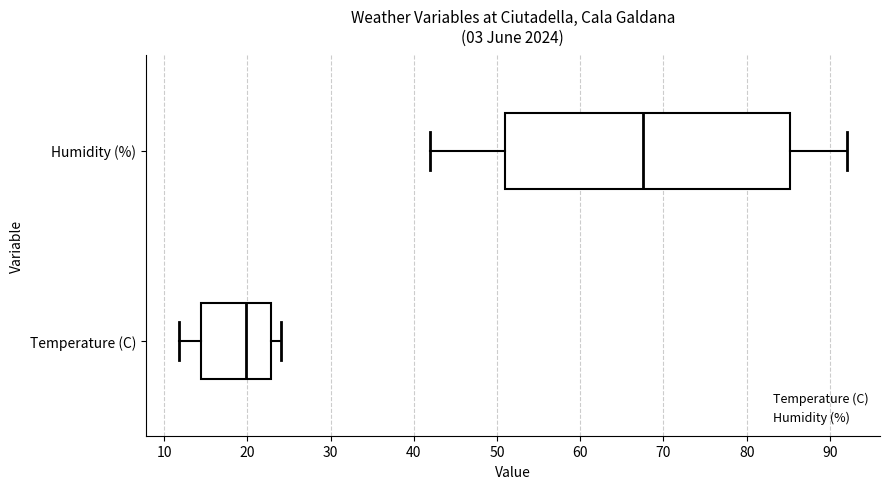

Which box's median line is the furthest to the left?

Temperature (C)